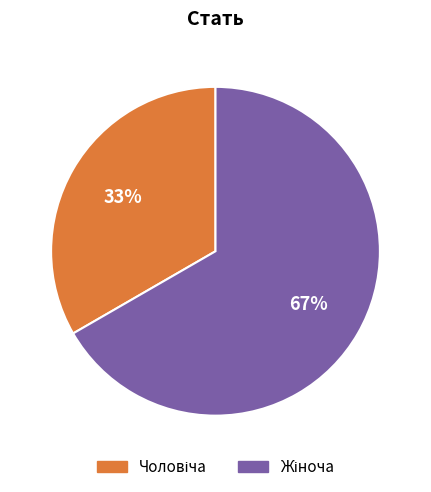

Is there a majority slice in this chart?

Yes